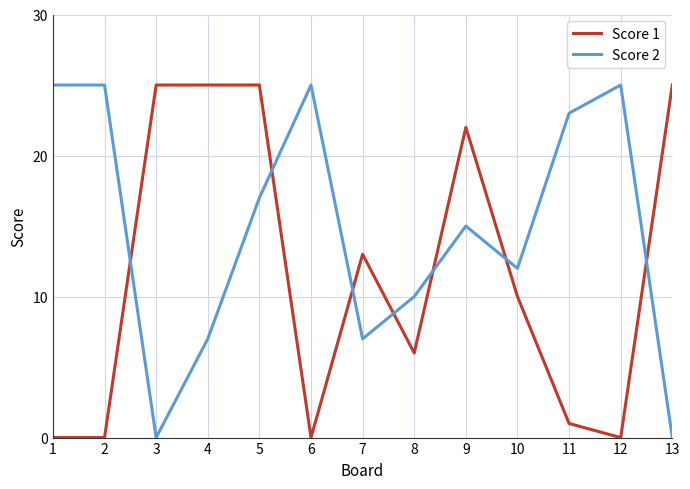

Is it true that Score 1 equals 25 at 3?

True